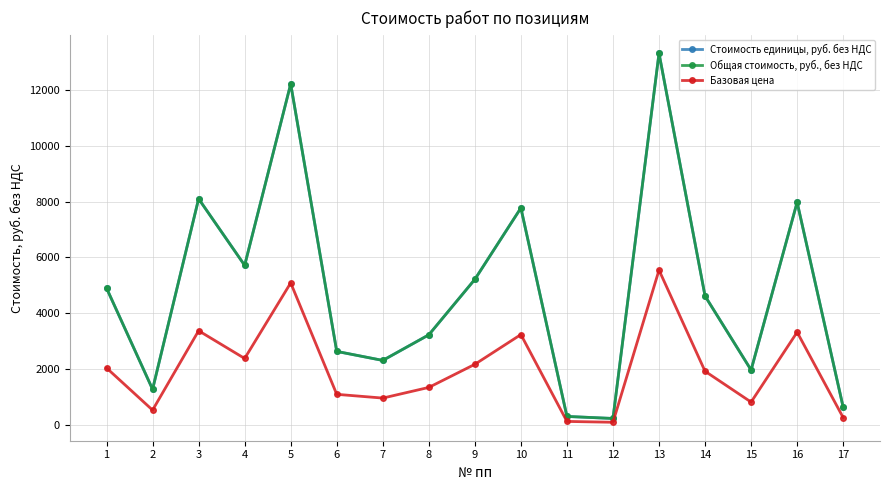

What is the maximum value for Стоимость единицы, руб. без НДС?

13308.2